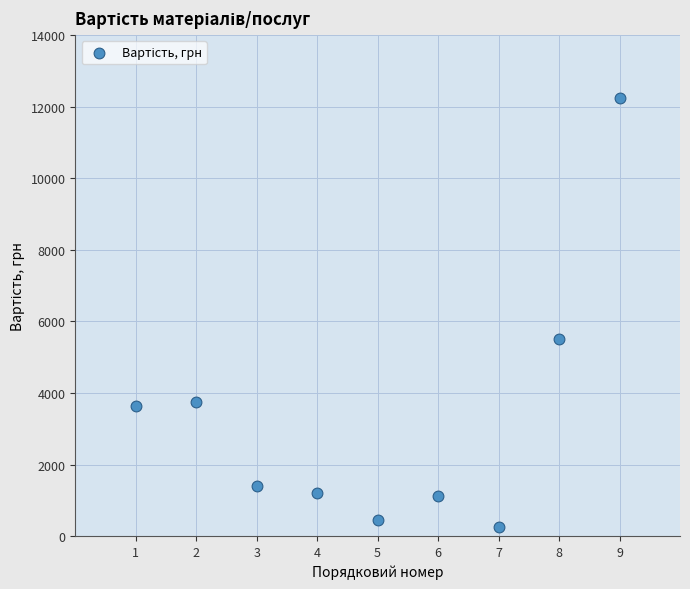

What Y value in the scatter plot is closest to 6250?

5500